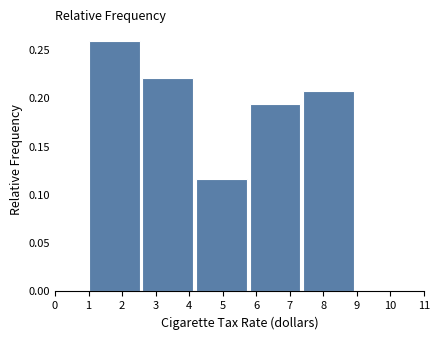

Reading left to right, transcribe this chart: for each bar, give the range it covers on the x-axis and its height. The values are not printed on the chart, so give them approximately, as read against the axis.

1.0 to 2.6: 0.260
2.6 to 4.2: 0.220
4.2 to 5.8: 0.115
5.8 to 7.4: 0.195
7.4 to 9.0: 0.210